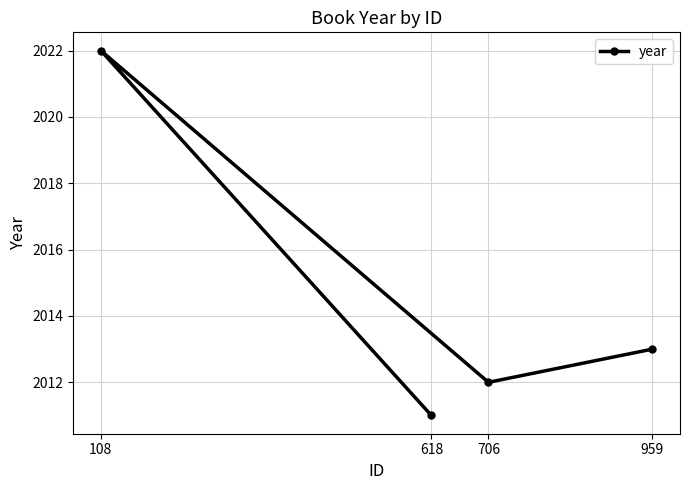

What is the change in value from 108 to 959?

-9